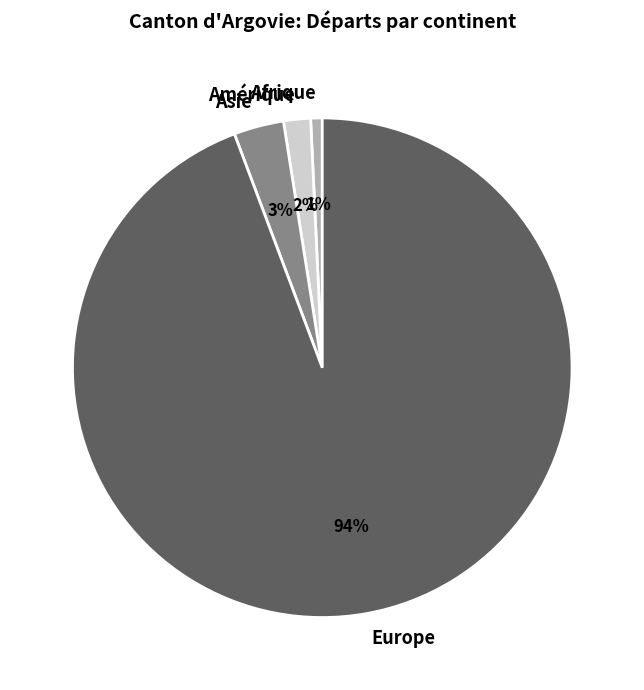

Rank the categories by value from lowest to highest.

Afrique, Amérique, Asie, Europe